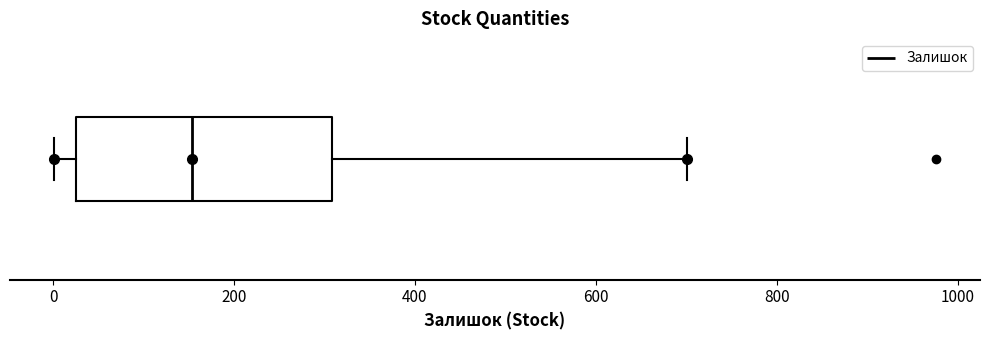

Where does the left whisker of the box end on the x-axis? The values are not printed on the chart, so give them approximately, as read against the axis.

0